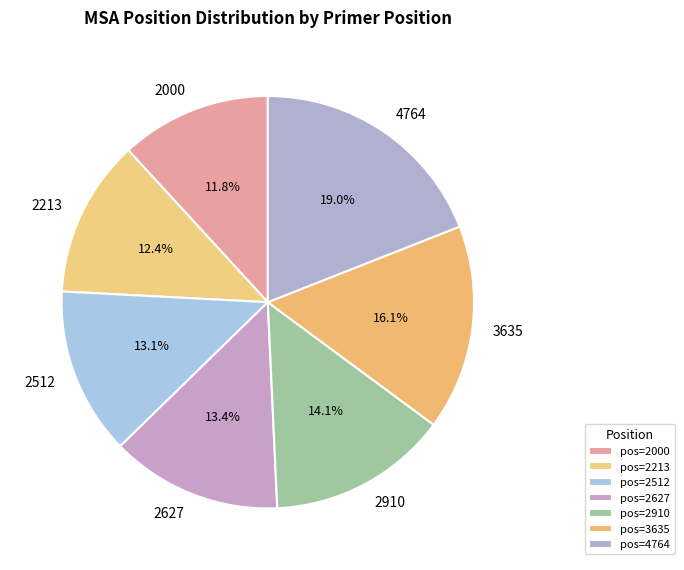

Is there a majority slice in this chart?

No